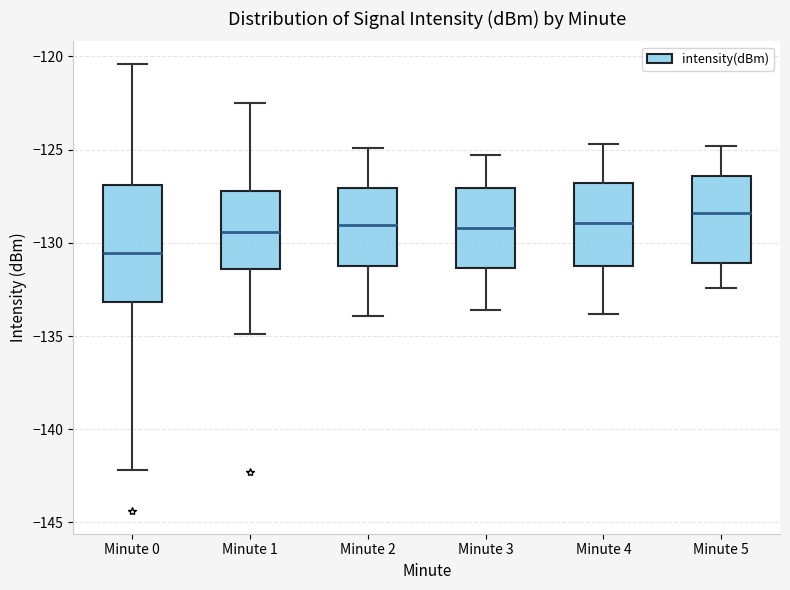

Reading left to right, transcribe this box plot: for each box, give where its median line is, the range the box spans, and where its two whiskers end, as read against the y-axis. The values are not printed on the chart, so give them approximately, as read against the axis.

Minute 0: median -130.5, box -133.0 to -127.0, whiskers -142.0 to -120.5
Minute 1: median -129.5, box -131.5 to -127.0, whiskers -135.0 to -122.5
Minute 2: median -129.0, box -131.0 to -127.0, whiskers -134.0 to -125.0
Minute 3: median -129.0, box -131.5 to -127.0, whiskers -133.5 to -125.5
Minute 4: median -129.0, box -131.0 to -127.0, whiskers -134.0 to -124.5
Minute 5: median -128.5, box -131.0 to -126.5, whiskers -132.5 to -125.0